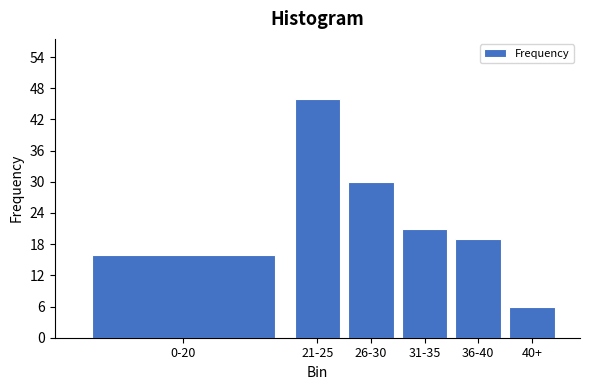

Reading left to right, extract all data points from this chart.

0-20=16	21-25=46	26-30=30	31-35=21	36-40=19	40+=6